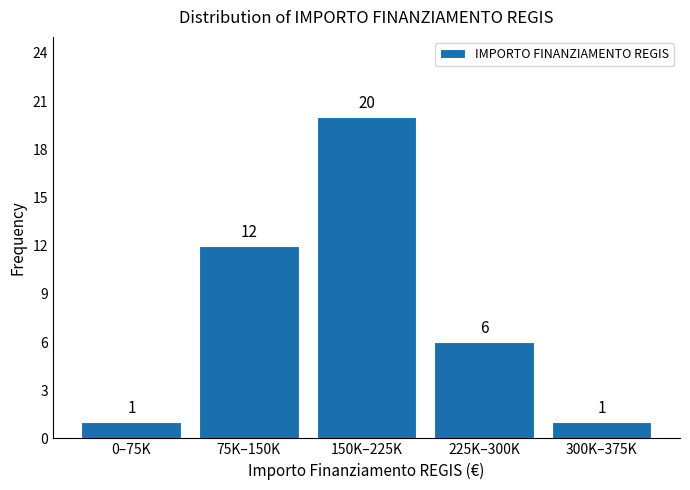

Reading left to right, transcribe all the data shown in this chart.

0–75K=1	75K–150K=12	150K–225K=20	225K–300K=6	300K–375K=1